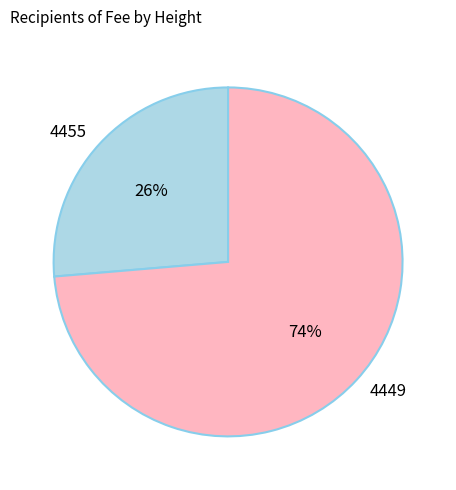

To the nearest percent, what is the average slice percentage?

50%